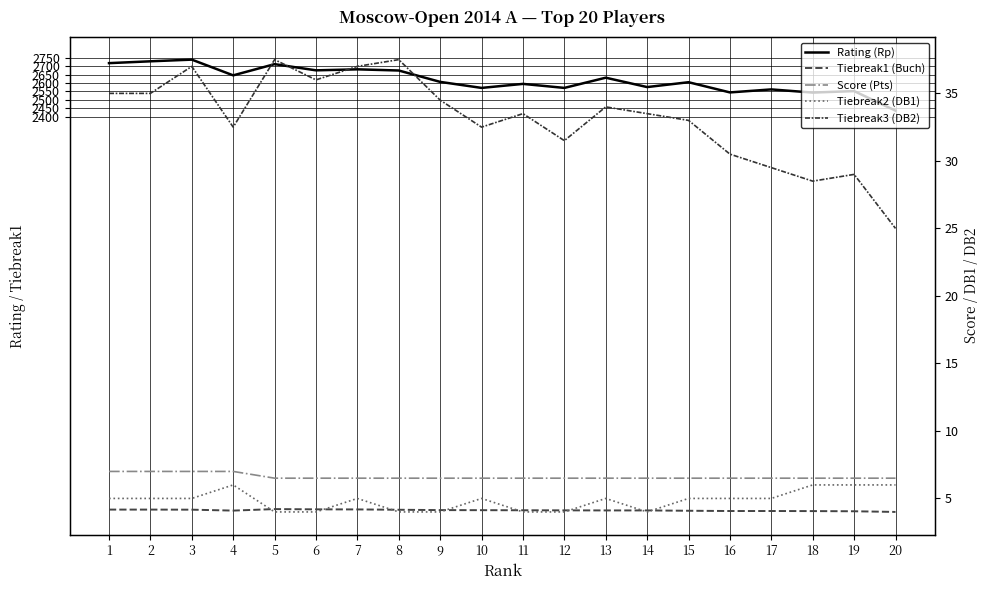

True or false: Tiebreak1 (Buch) and Score (Pts) intersect in this chart.

False